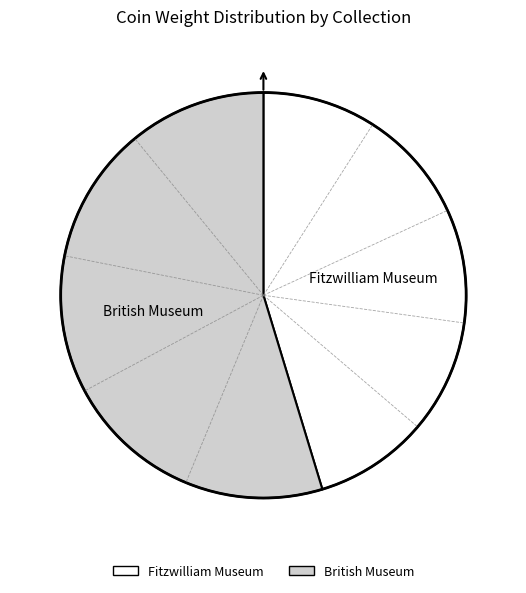

Does Fitzwilliam Museum represent more than half of the total?

No